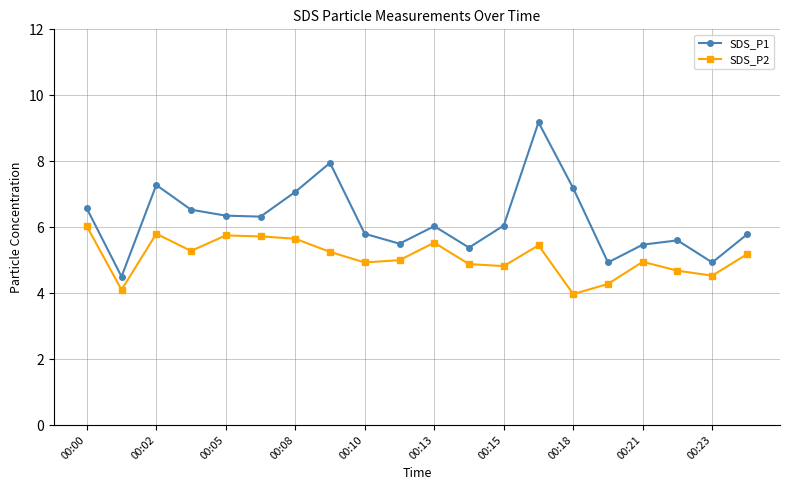

True or false: SDS_P1 has more than 0 points higher than both neighbors.

True